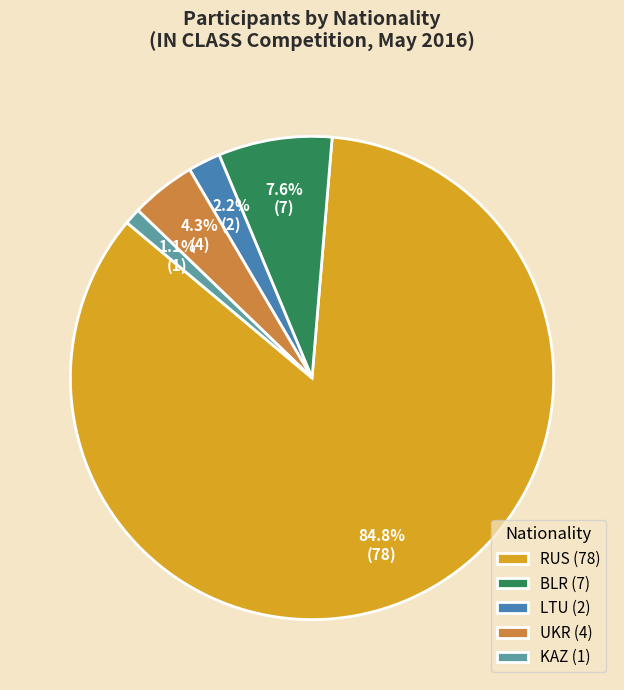

Is it true that LTU is 2% of the pie?

True